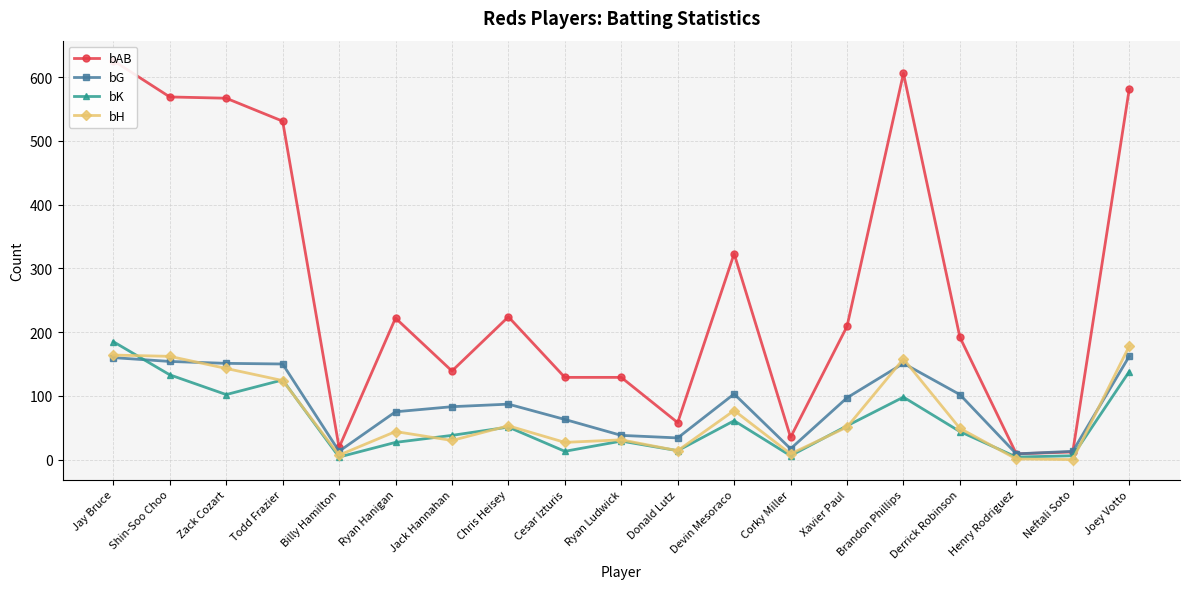

Which has a higher value, Devin Mesoraco or Derrick Robinson?

Devin Mesoraco